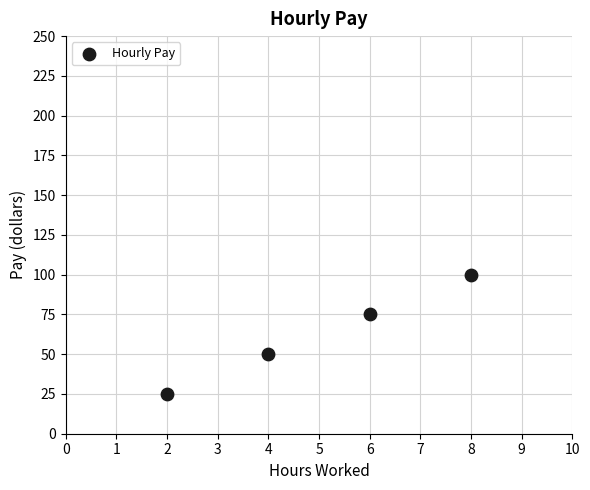

What is the average X value?

5